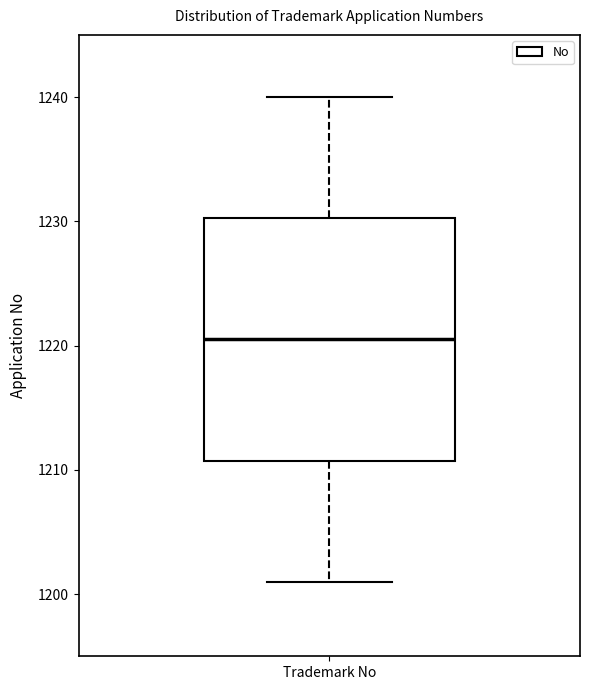

Where is the lower edge of the box for Trademark No on the y-axis? The values are not printed on the chart, so give them approximately, as read against the axis.

1211